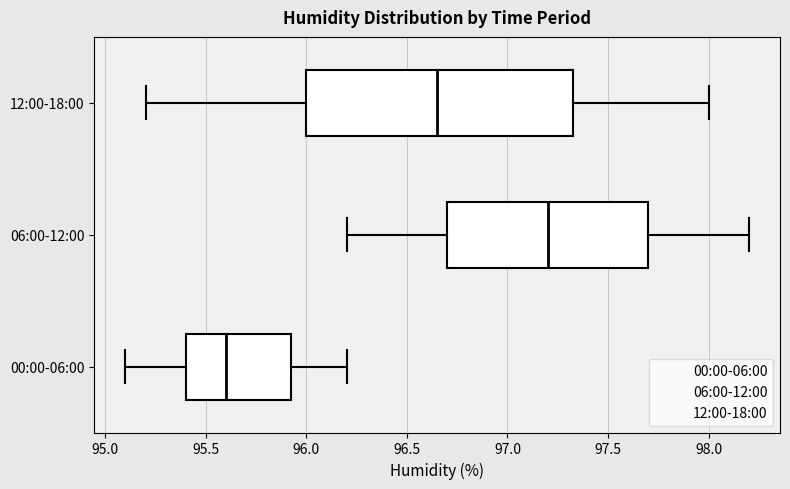

Reading bottom to top, read every box against the x-axis: the position of its median line, the range the box covers, and the ends of its whiskers. The values are not printed on the chart, so give them approximately, as read against the axis.

00:00-06:00: median 95.60, box 95.40 to 95.95, whiskers 95.10 to 96.20
06:00-12:00: median 97.20, box 96.70 to 97.70, whiskers 96.20 to 98.20
12:00-18:00: median 96.65, box 96.00 to 97.35, whiskers 95.20 to 98.00